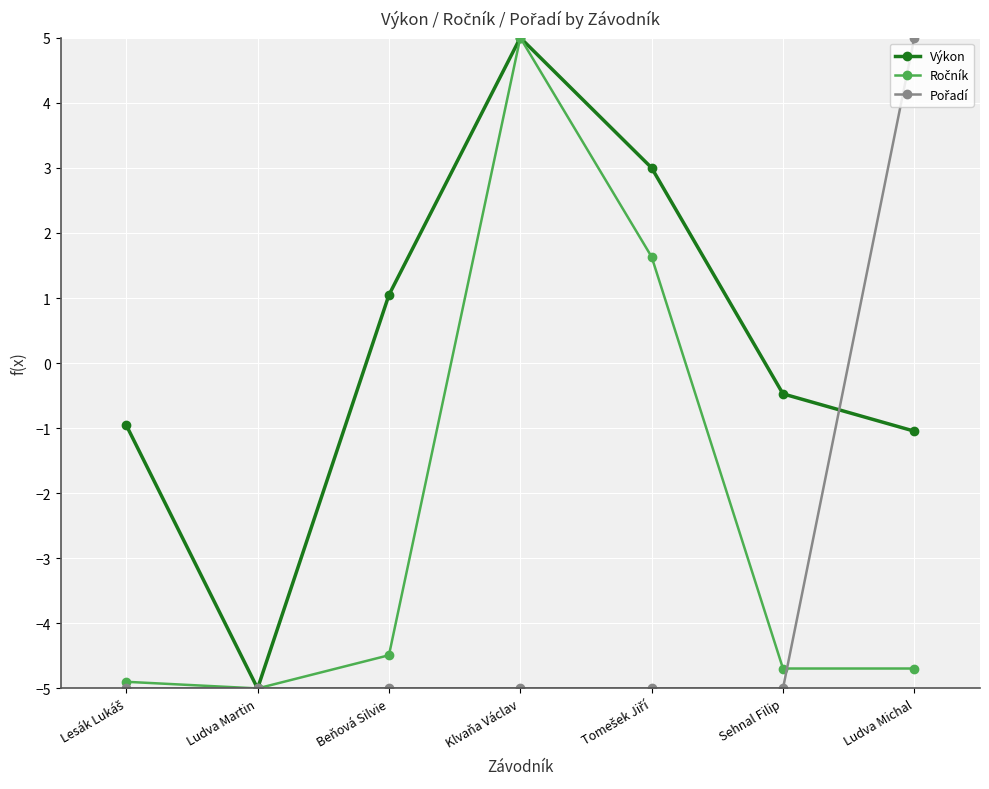

Between Ludva Martin and Sehnal Filip, which series saw the biggest shift?

Výkon